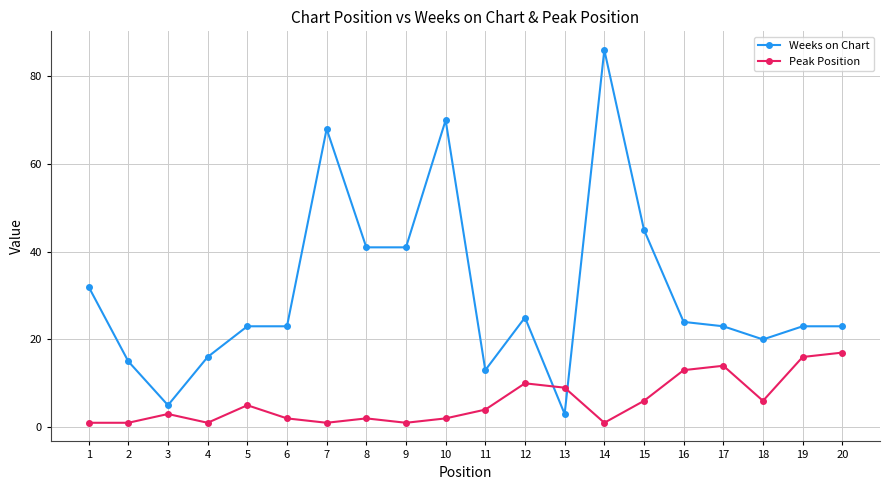

Reading left to right, extract all data points from this chart.

Weeks on Chart: 1=32	2=15	3=5	4=16	5=23	6=23	7=68	8=41	9=41	10=70	11=13	12=25	13=3	14=86	15=45	16=24	17=23	18=20	19=23	20=23
Peak Position: 1=1	2=1	3=3	4=1	5=5	6=2	7=1	8=2	9=1	10=2	11=4	12=10	13=9	14=1	15=6	16=13	17=14	18=6	19=16	20=17